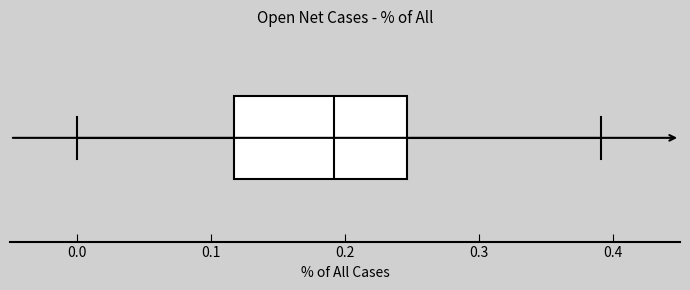

Transcribe this box plot: give where the median line is, the range the box spans, and where the two whiskers end, as read against the x-axis. The values are not printed on the chart, so give them approximately, as read against the axis.

median 0.19, box 0.12 to 0.25, whiskers 0.00 to 0.39